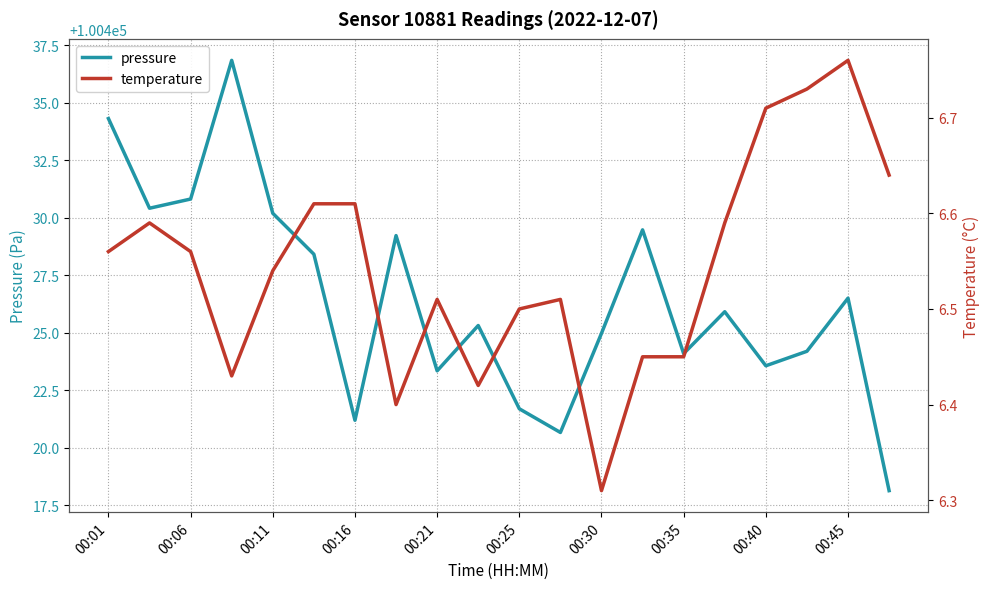

Where is pressure nearest to the value 100427?

00:45